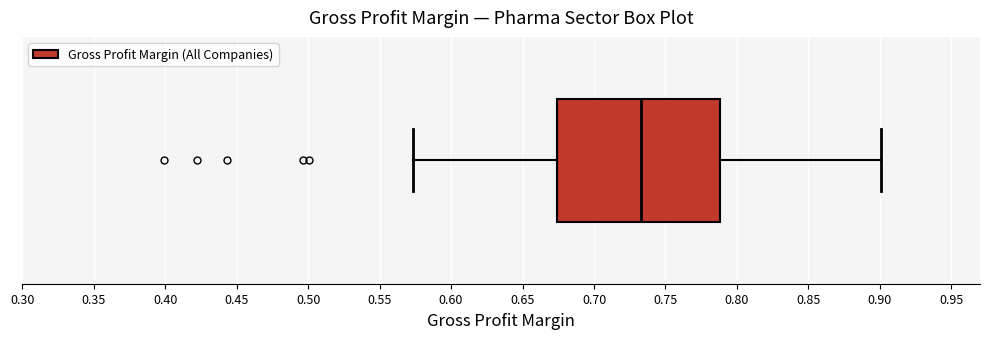

Transcribe this box plot: give where the median line is, the range the box spans, and where the two whiskers end, as read against the x-axis. The values are not printed on the chart, so give them approximately, as read against the axis.

median 0.735, box 0.675 to 0.790, whiskers 0.575 to 0.900